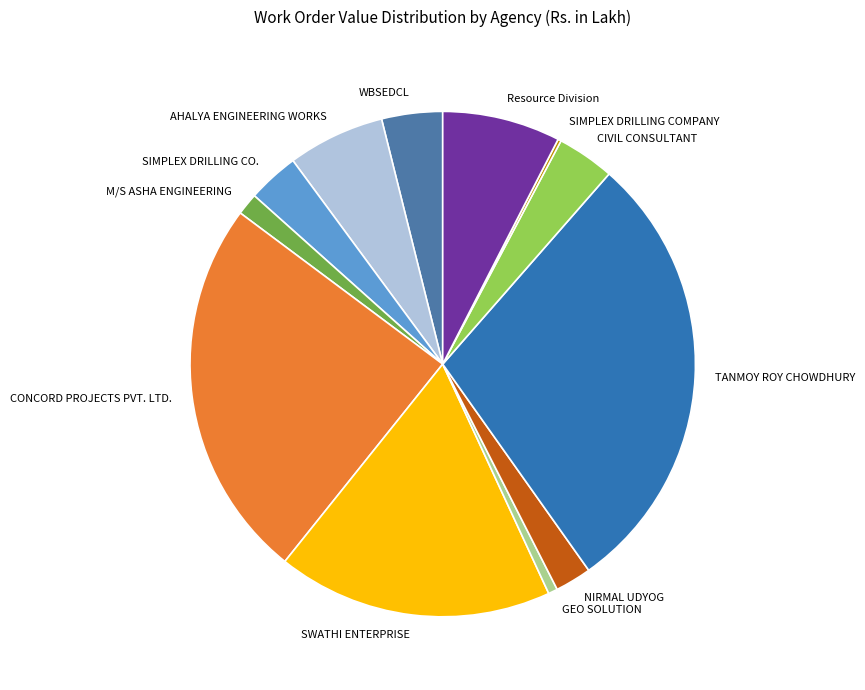

Between SIMPLEX DRILLING CO. and NIRMAL UDYOG, which is larger?

SIMPLEX DRILLING CO.